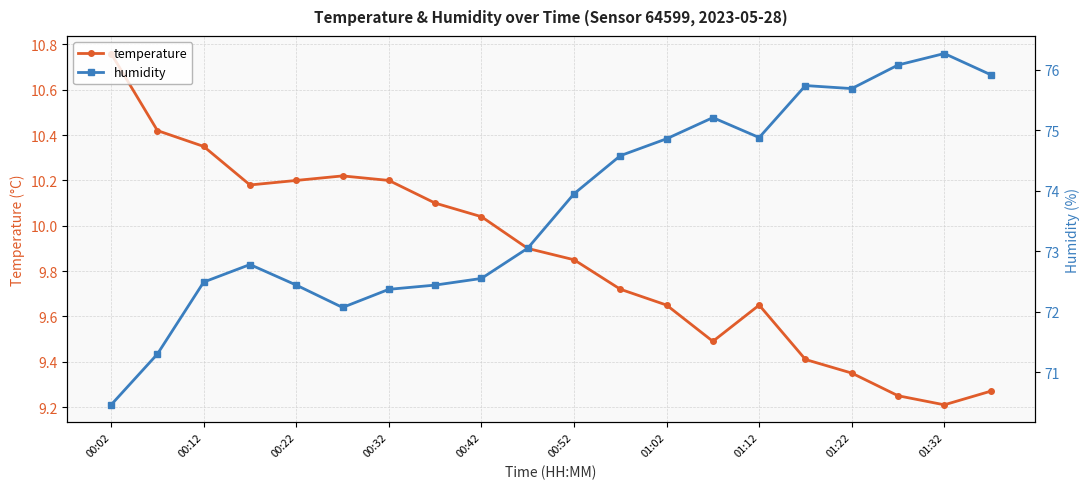

At which label does temperature reach its peak?

00:02